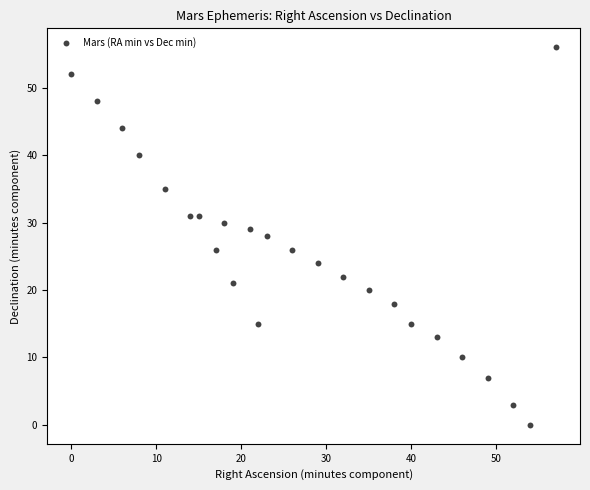

What is the range of X values (max minus min)?

57